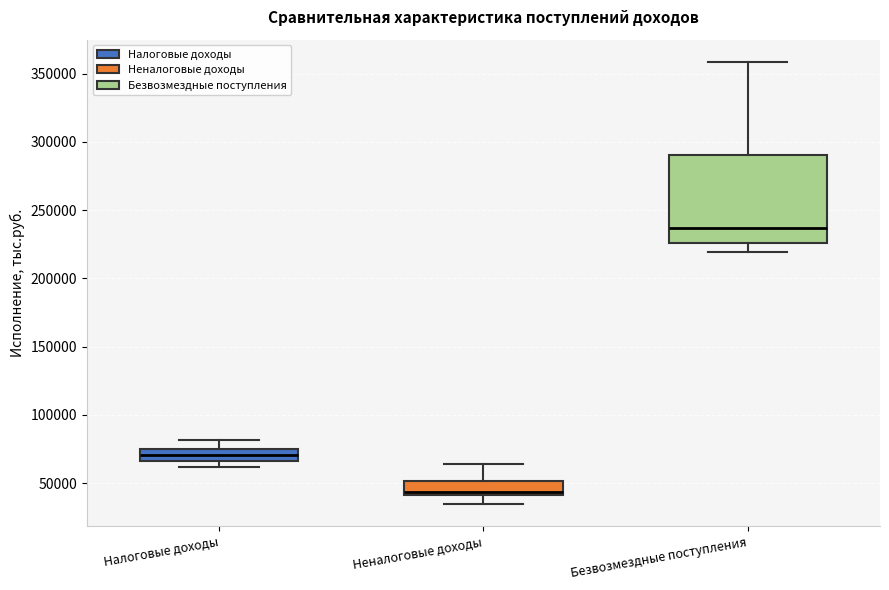

Which box is the tallest, from its lower edge to its upper edge?

Безвозмездные поступления